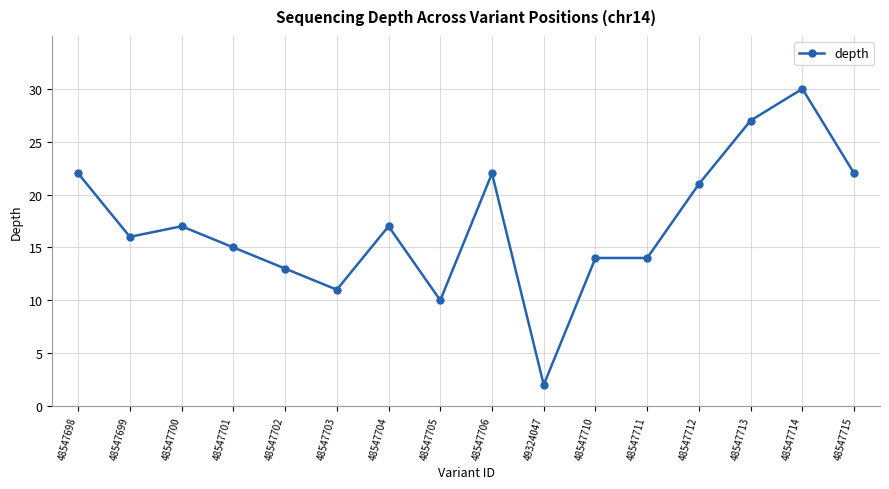

What is the minimum value shown in the chart?

2